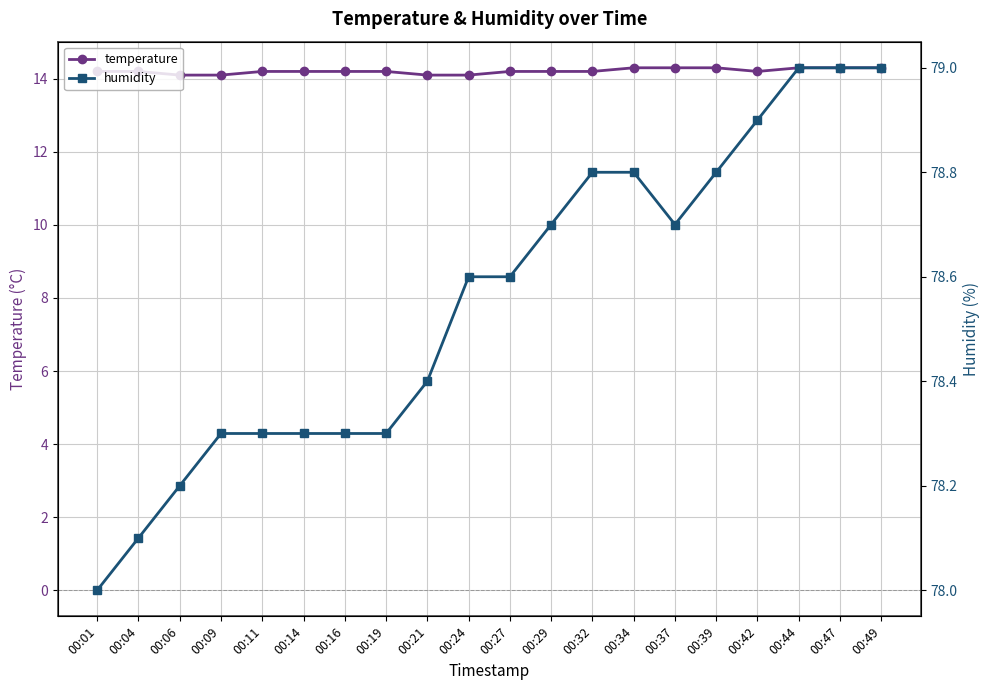

At which label does humidity reach its minimum?

00:01